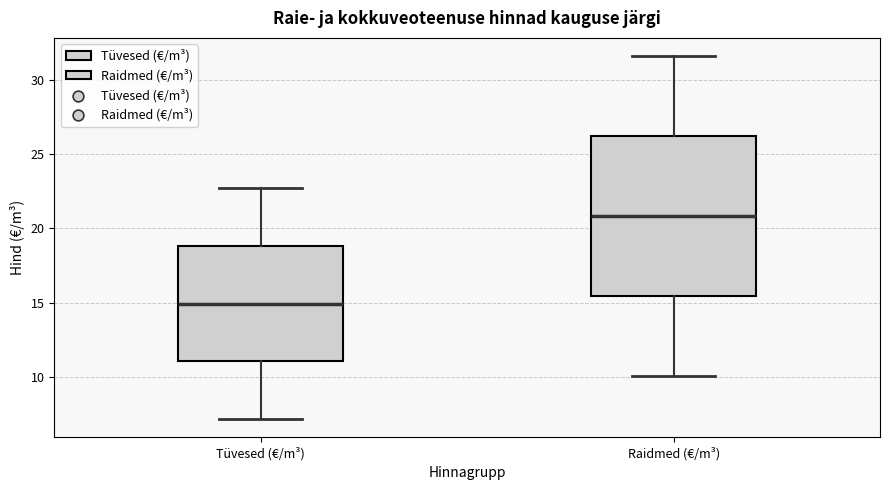

Where is the upper edge of the box for Tüvesed (€/m³) on the y-axis? The values are not printed on the chart, so give them approximately, as read against the axis.

19.0